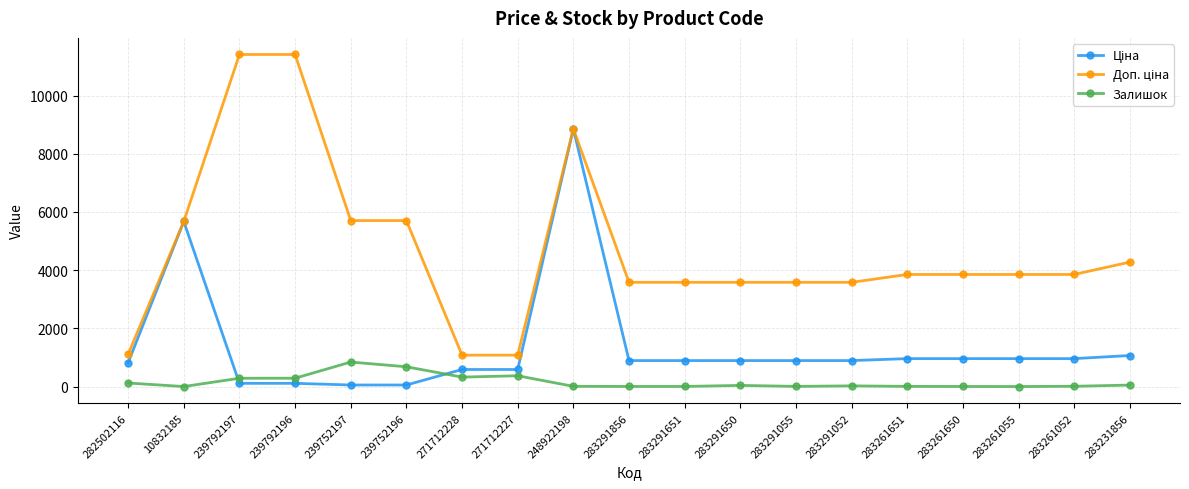

True or false: Залишок has a value of 54.0 at 283231856.

True